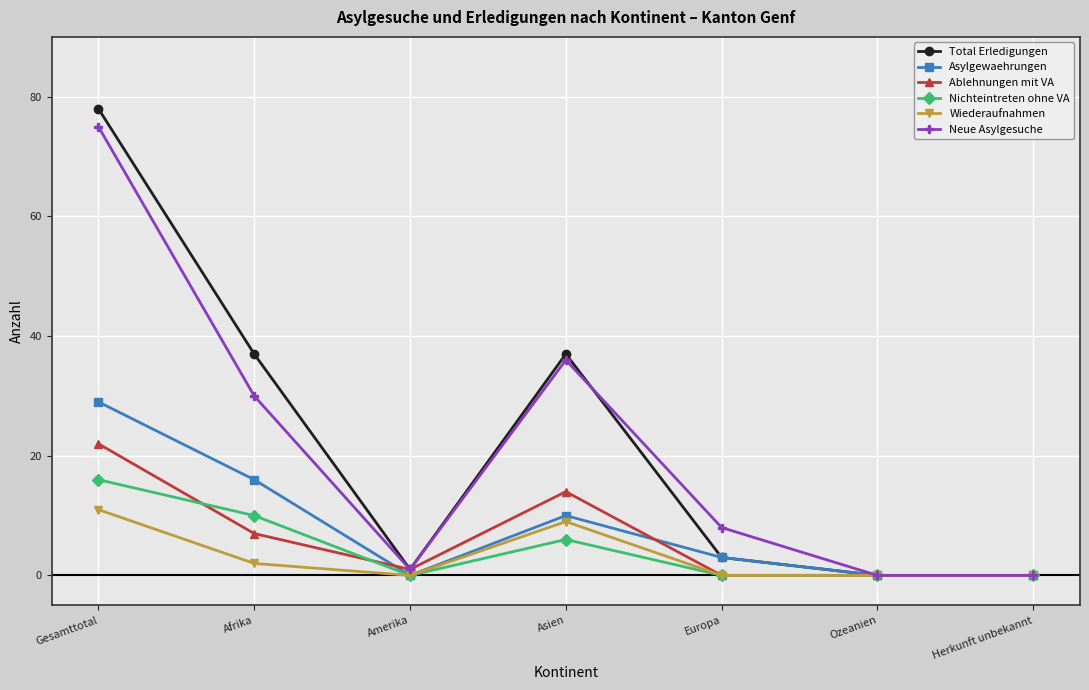

What is the difference between the highest and lowest values at Afrika?

35